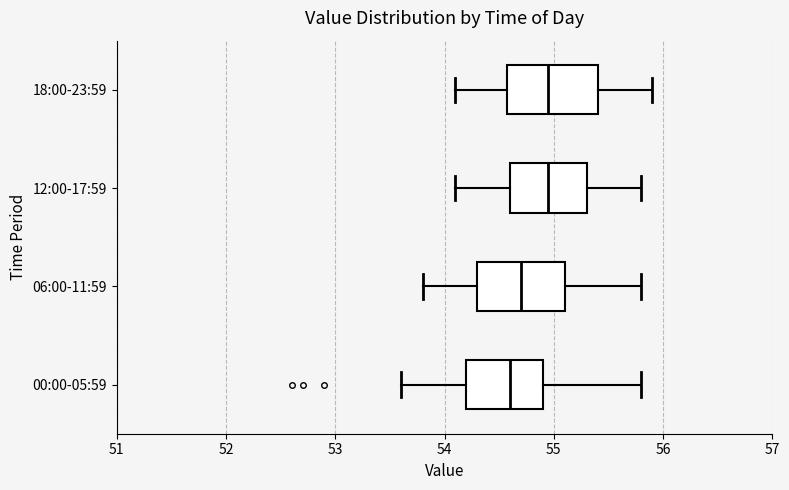

Where does the right whisker of the box for 06:00-11:59 end on the x-axis? The values are not printed on the chart, so give them approximately, as read against the axis.

55.8